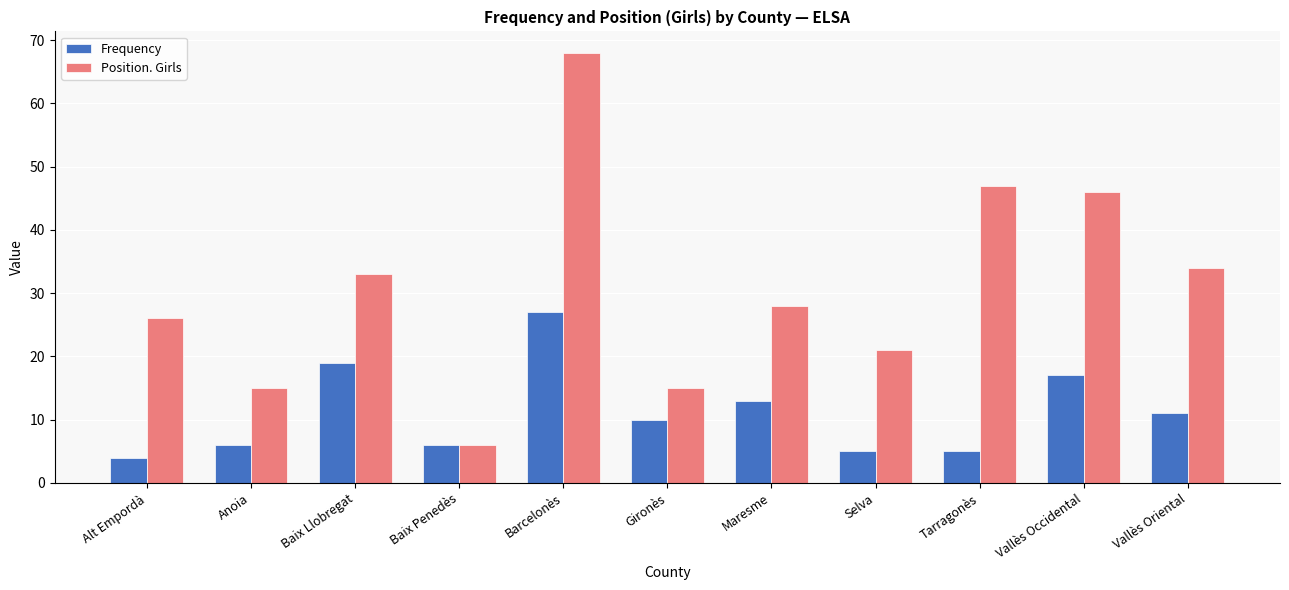

Between Baix Llobregat and Gironès, which series saw the biggest shift?

Position. Girls